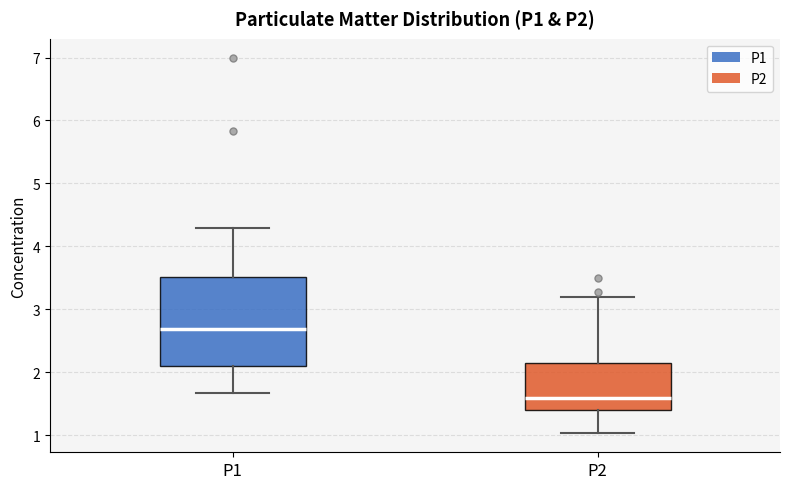

Reading left to right, transcribe this box plot: for each box, give where its median line is, the range the box spans, and where its two whiskers end, as read against the y-axis. The values are not printed on the chart, so give them approximately, as read against the axis.

P1: median 2.7, box 2.1 to 3.5, whiskers 1.7 to 4.3
P2: median 1.6, box 1.4 to 2.1, whiskers 1.0 to 3.2